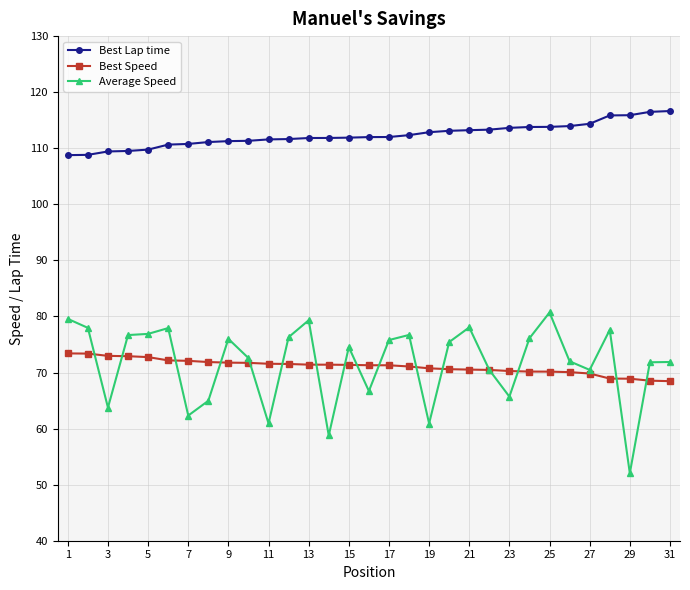

True or false: Average Speed has more than 0 points higher than both neighbors.

True